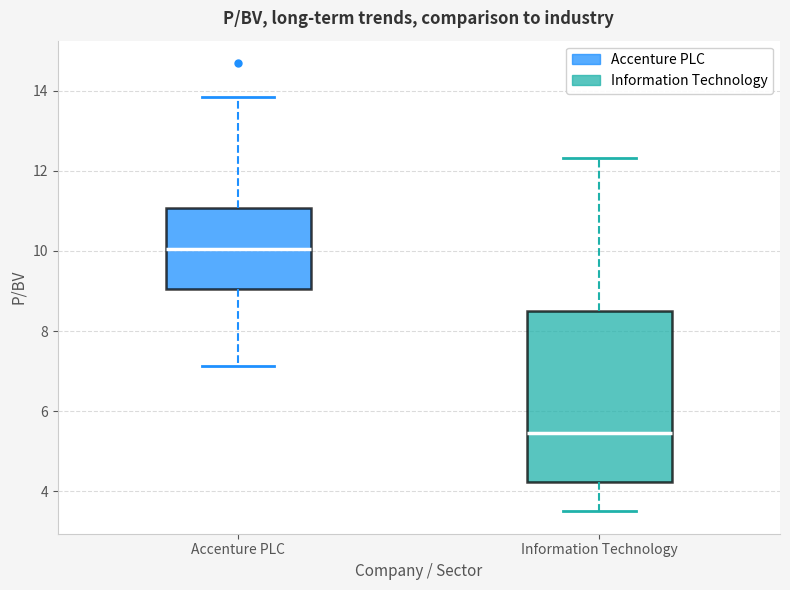

Reading left to right, transcribe this box plot: for each box, give where its median line is, the range the box spans, and where its two whiskers end, as read against the y-axis. The values are not printed on the chart, so give them approximately, as read against the axis.

Accenture PLC: median 10.0, box 9.0 to 11.0, whiskers 7.2 to 13.8
Information Technology: median 5.4, box 4.2 to 8.6, whiskers 3.6 to 12.4